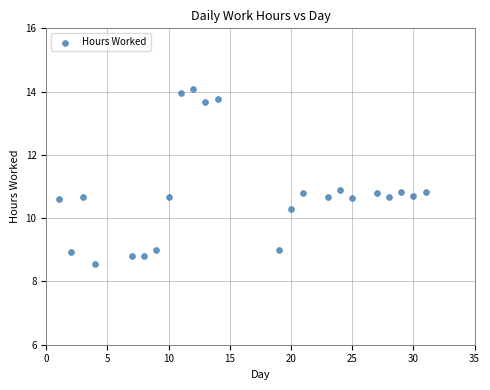

What is the range of Y values (max minus min)?

5.5